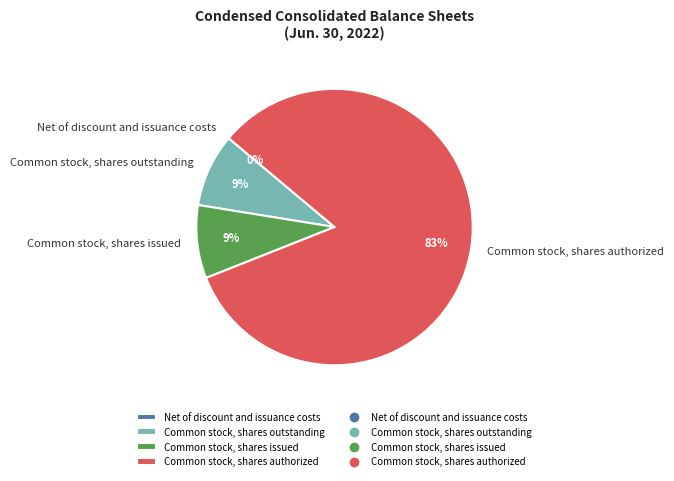

True or false: Common stock, shares authorized accounts for 71% of the total.

False